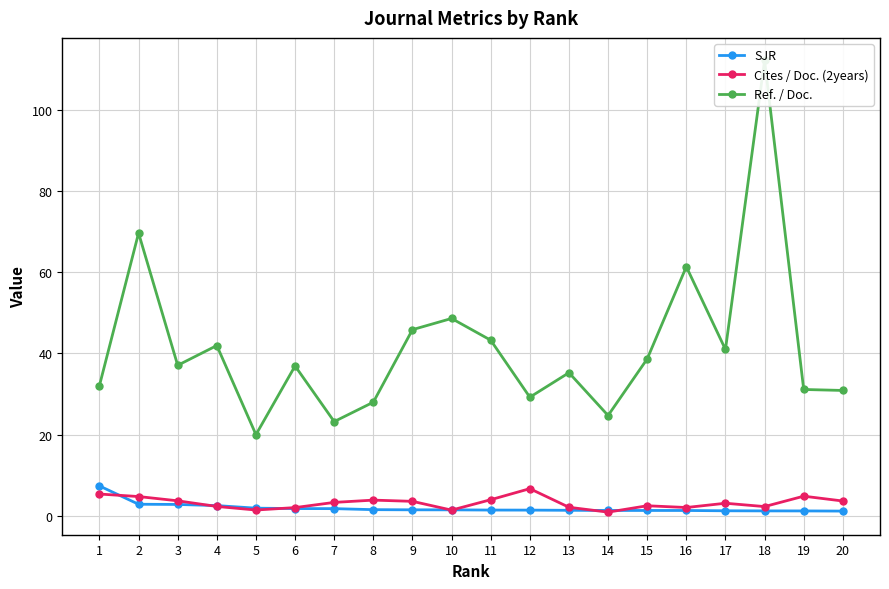

Which series has the largest total across all categories?

Ref. / Doc.